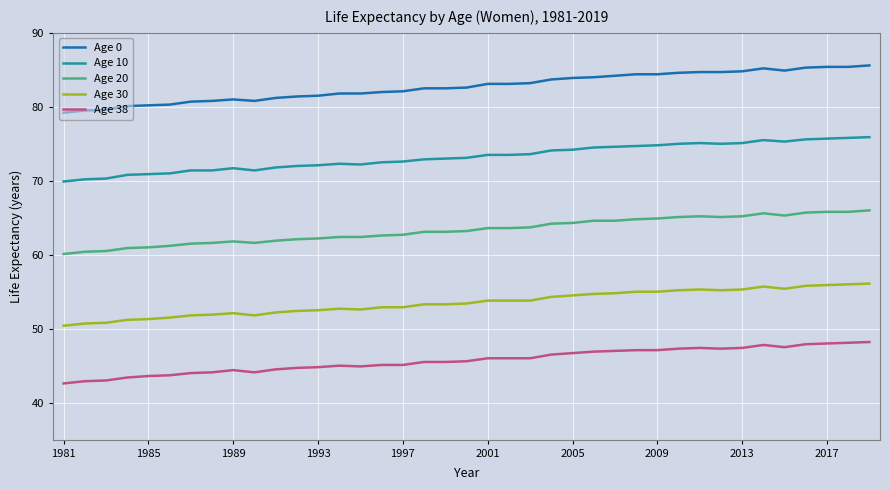

What is the difference between the second highest and second lowest values in the Age 0 series?

5.9